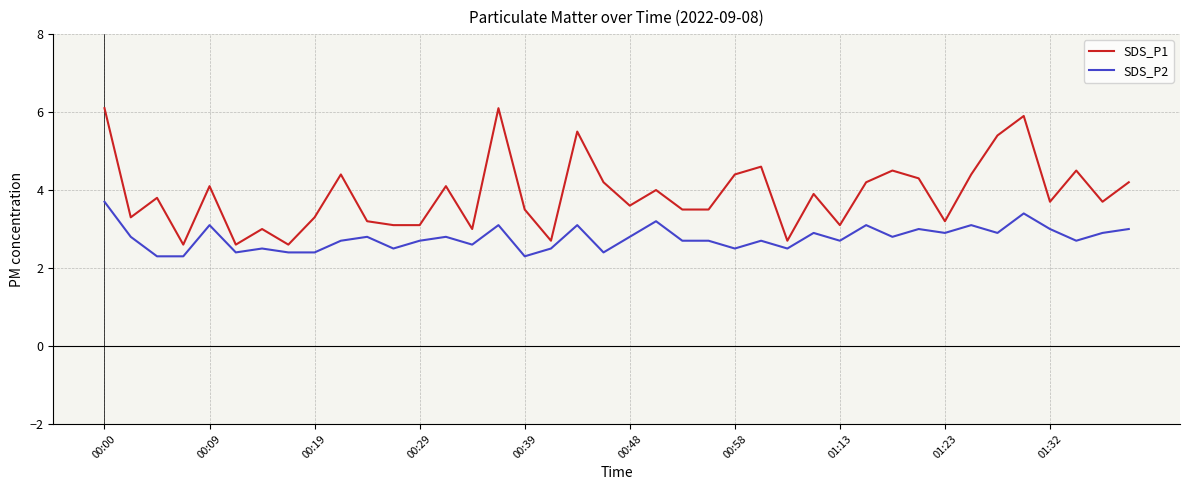

What is the maximum value for SDS_P1?

6.1